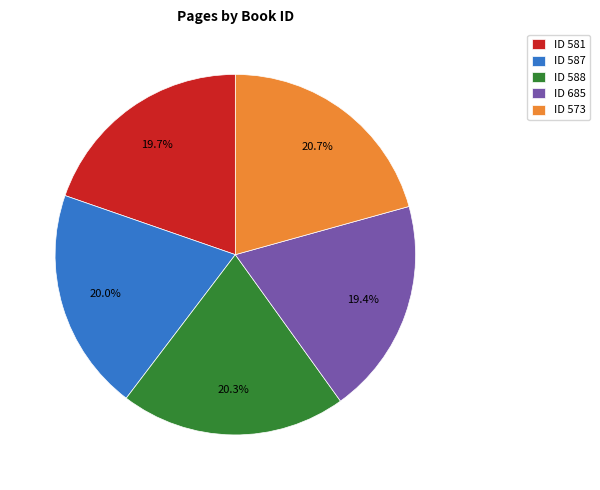

What is the ratio of the value at ID 573 to the value at ID 588?

1.0